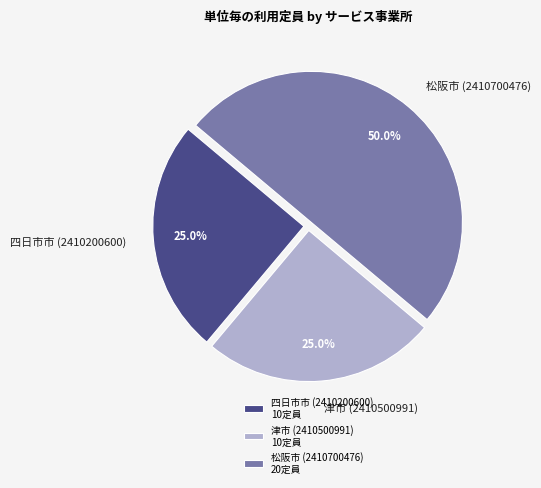

What is the ratio of the value at 津市 (2410500991) to the value at 松阪市 (2410700476)?

0.5